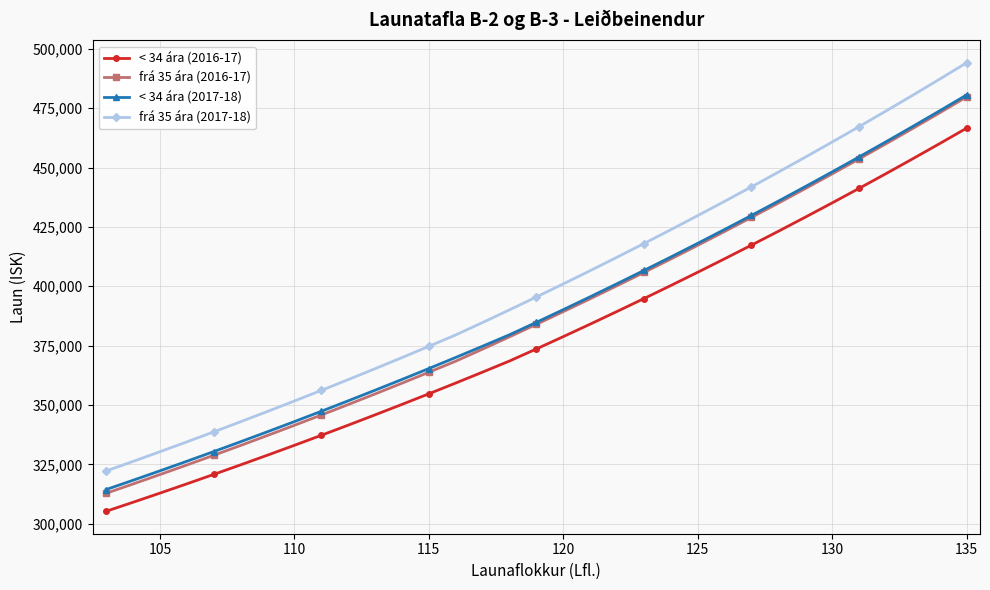

Which series has the widest spread of values?

frá 35 ára (2017-18)